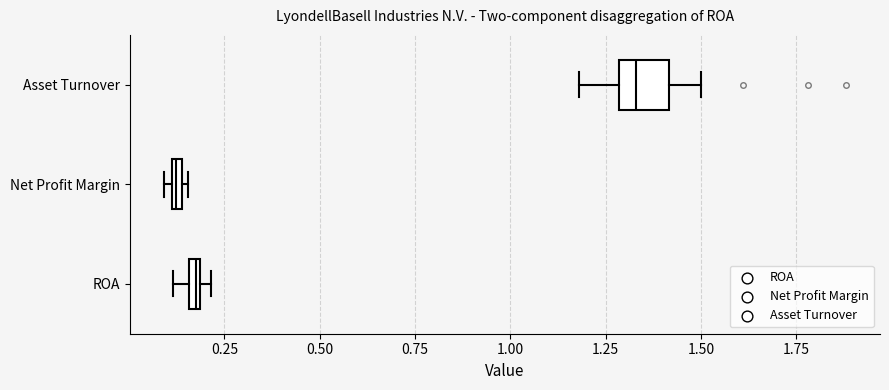

Which box is the widest, from its left edge to its right edge?

Asset Turnover